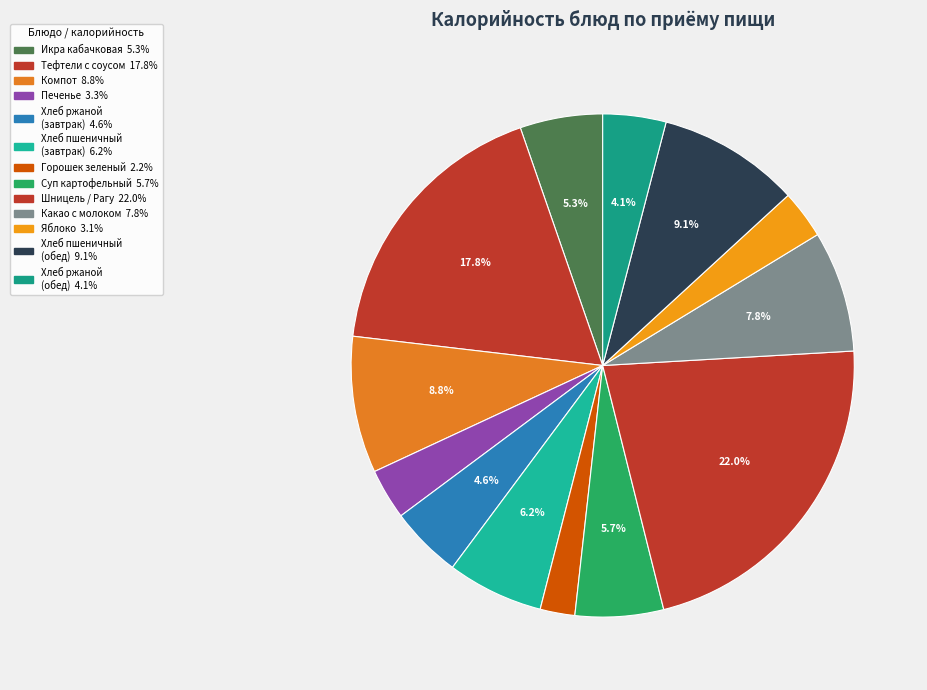

How many slices are in this pie chart?

13